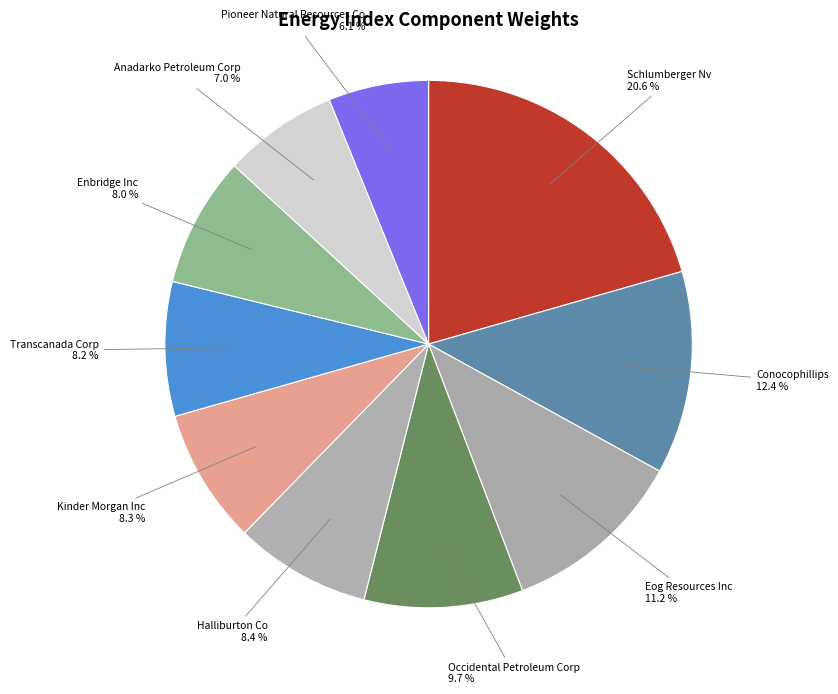

To the nearest percent, what percentage of the pie is Kinder Morgan Inc?

8%